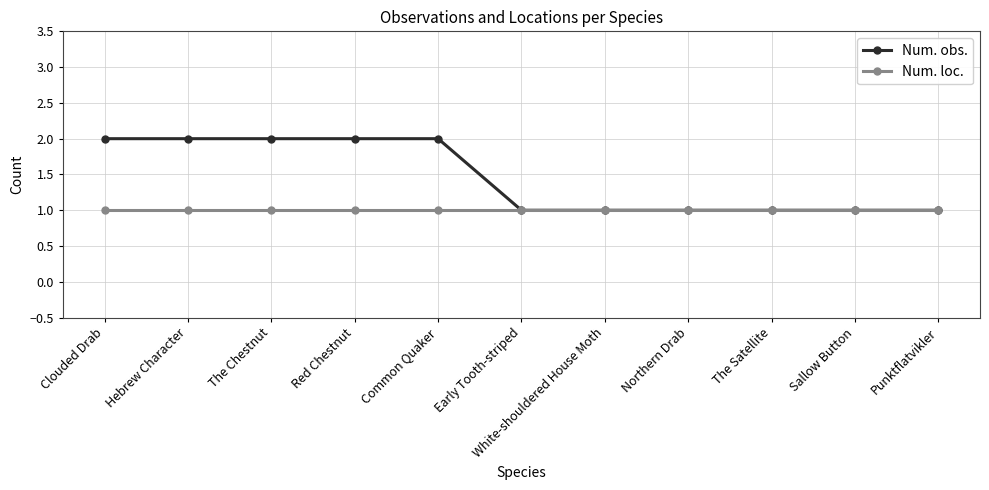

What is the total value across all series at Northern Drab?

2